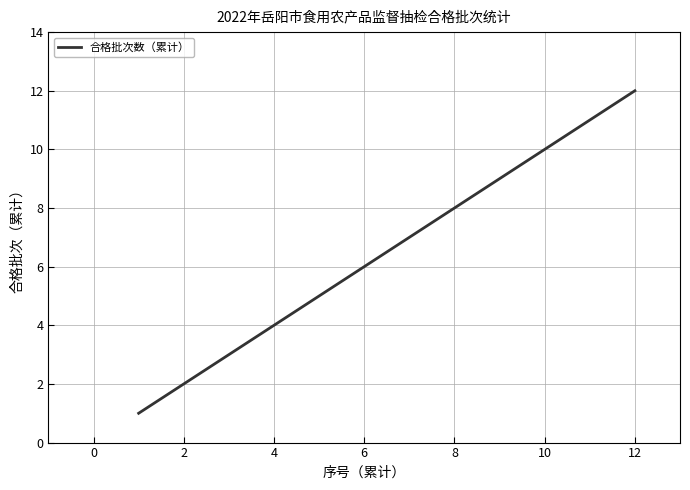

Reading left to right, list all the values displayed in this chart.

1	2	3	4	5	6	7	8	9	10	11	12